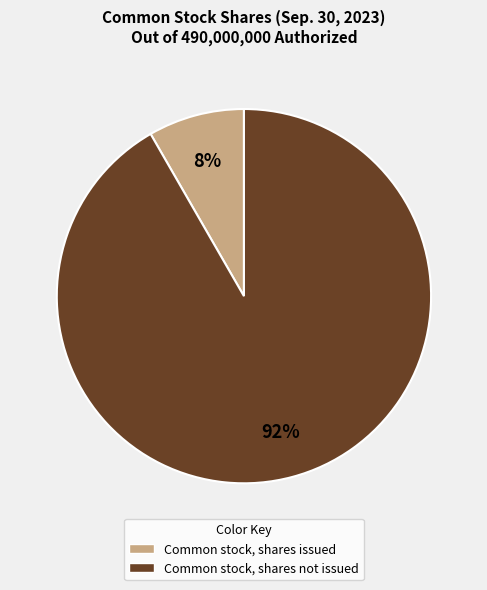

Does any single category account for the majority?

Yes